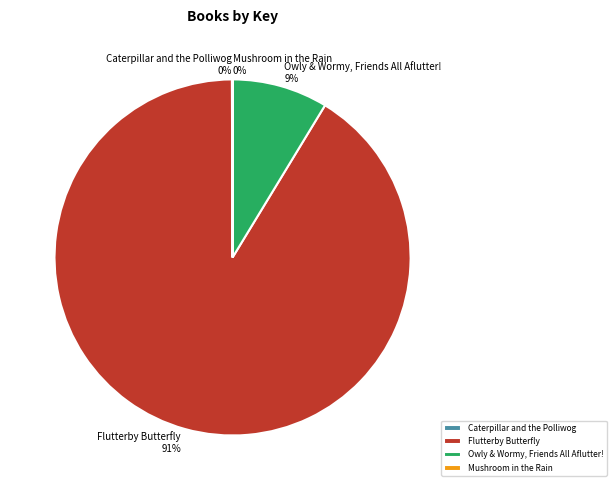

To the nearest percent, what is the difference between the largest and smallest slice percentages?

91%